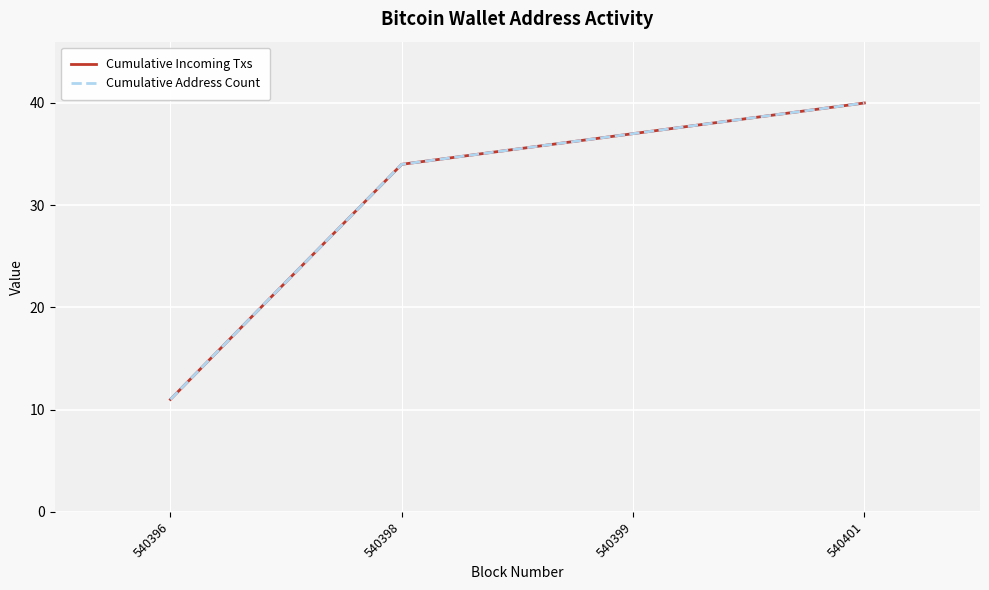

What is the value of the Cumulative Address Count point at the 1st from the left?

11